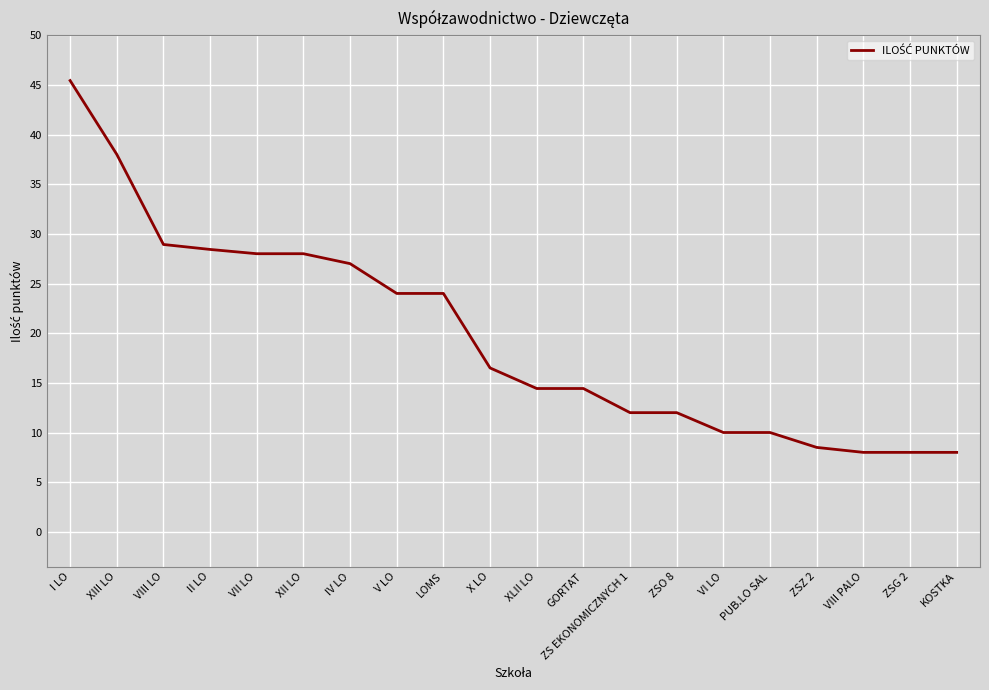

What is the difference between the second highest and minimum values?

30.0